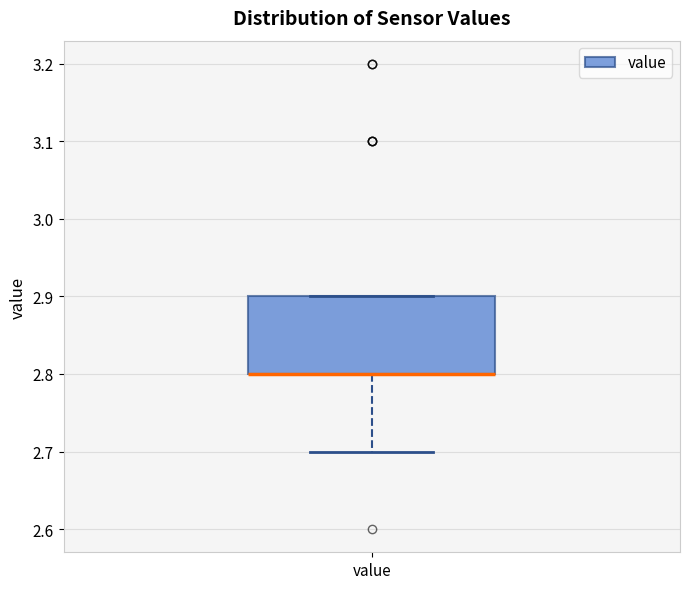

Transcribe this box plot: give where the median line is, the range the box spans, and where the two whiskers end, as read against the y-axis. The values are not printed on the chart, so give them approximately, as read against the axis.

median 2.8 (drawn on the box's lower edge), box 2.8 to 2.9, whiskers 2.7 to 2.9